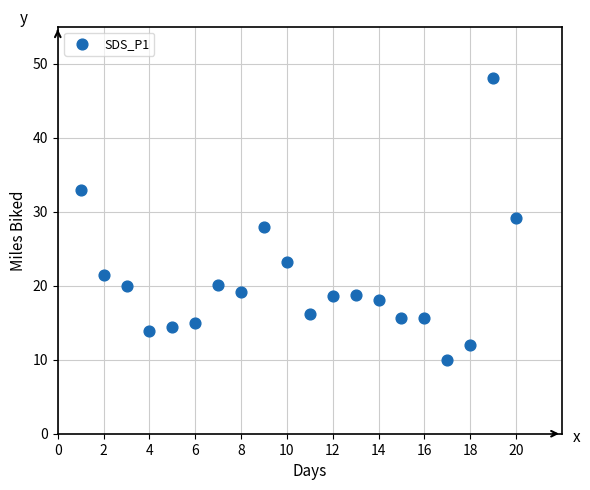

What is the range of X values (max minus min)?

19.0